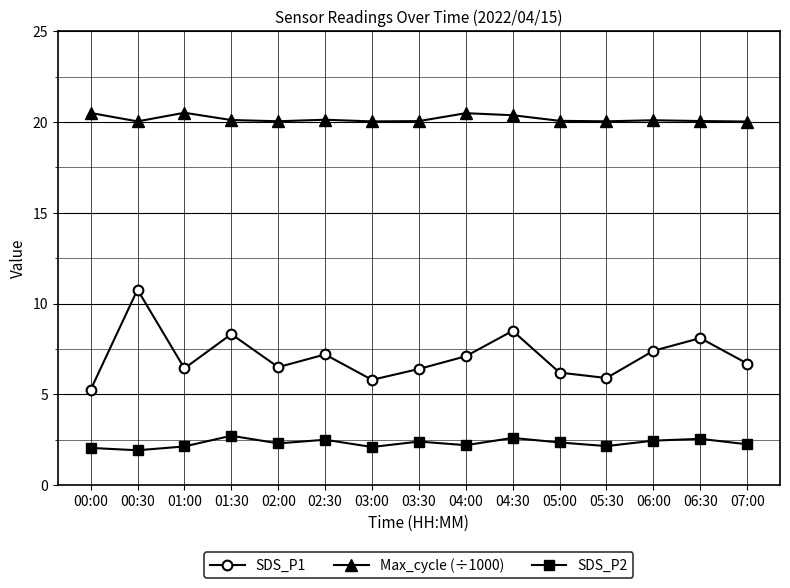

What is the total value across all series at 02:00?

28.8